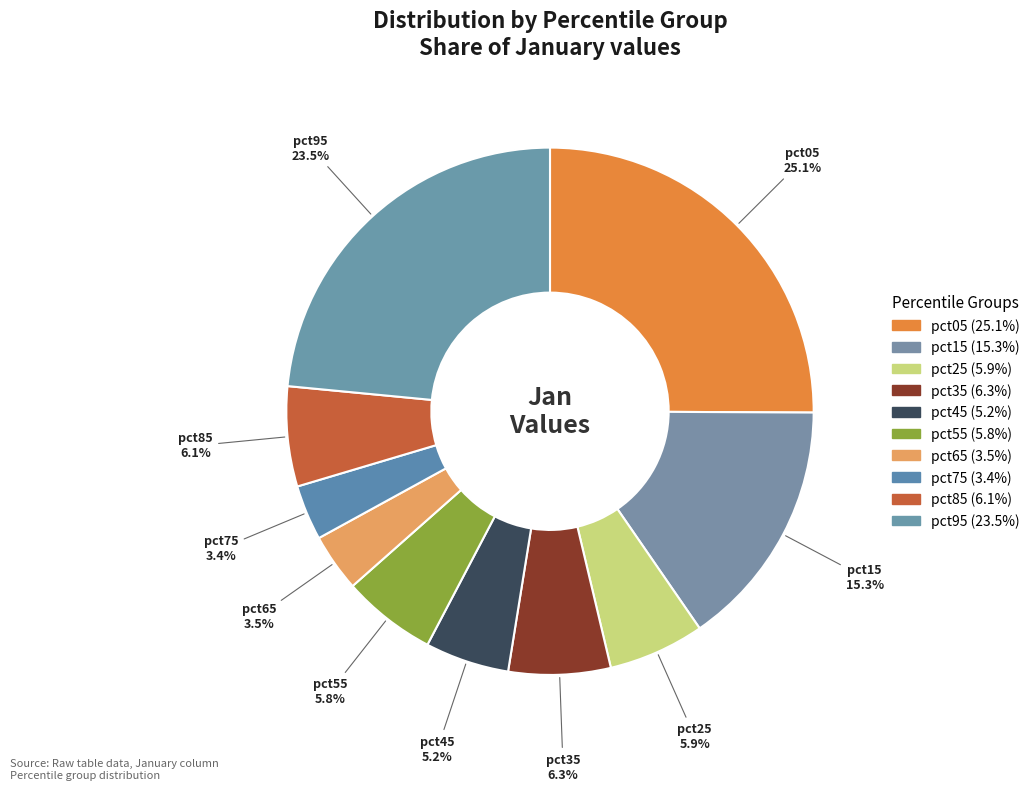

To the nearest percent, what is the average slice percentage?

10%